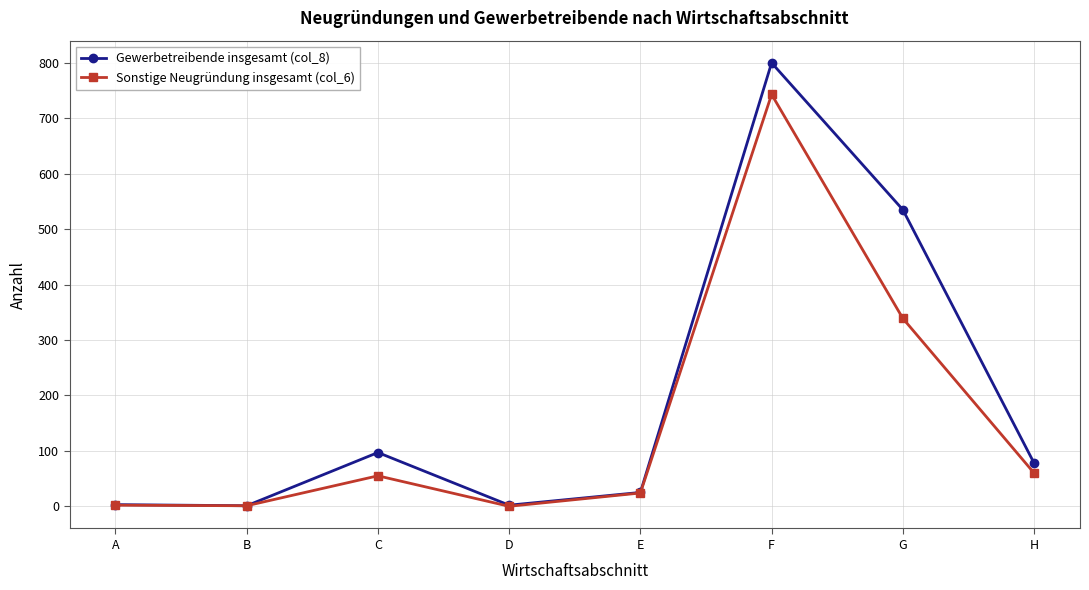

At H, list the series in order from smallest to largest.

Sonstige Neugründung insgesamt (col_6), Gewerbetreibende insgesamt (col_8)